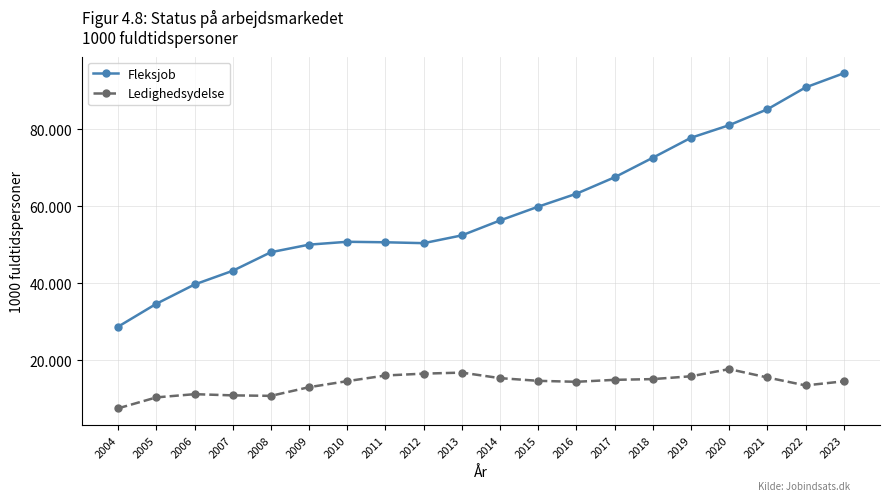

Which series has the largest range (max minus min)?

Fleksjob